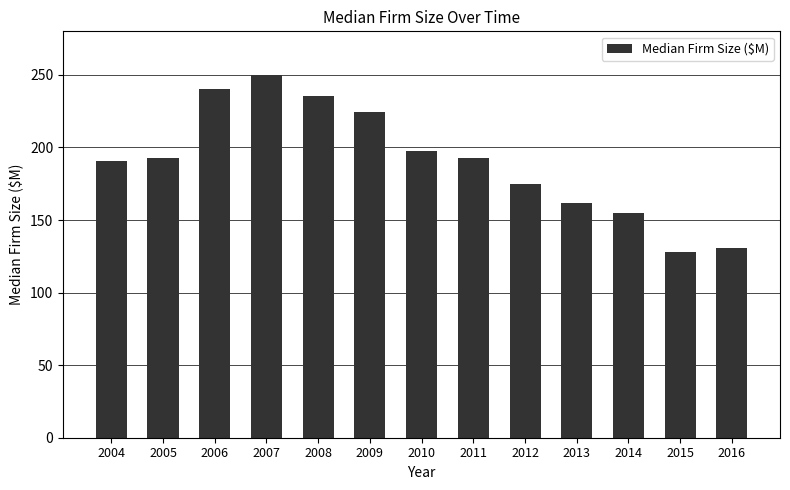

Between 2014 and 2012, which is larger?

2012